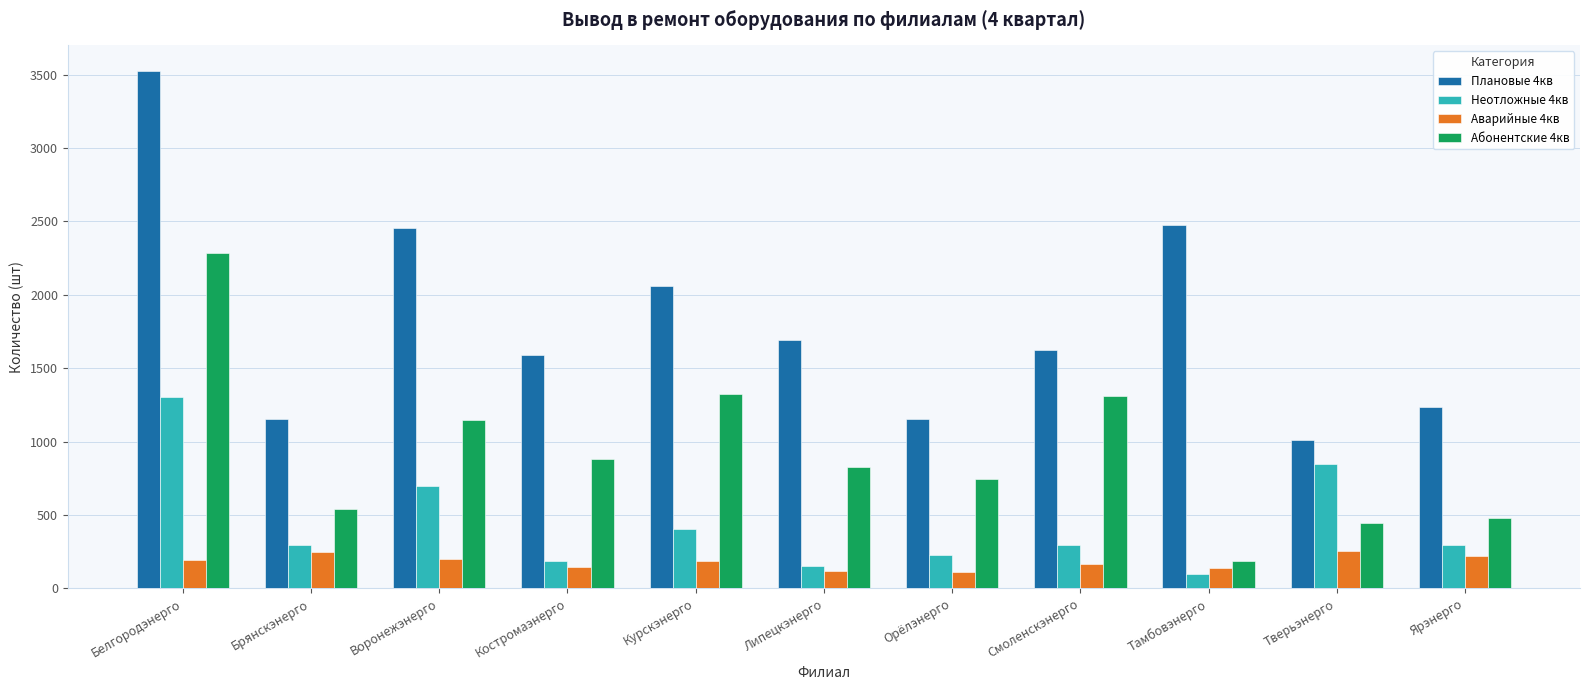

What is the difference between the highest and lowest values at Белгородэнерго?

3332